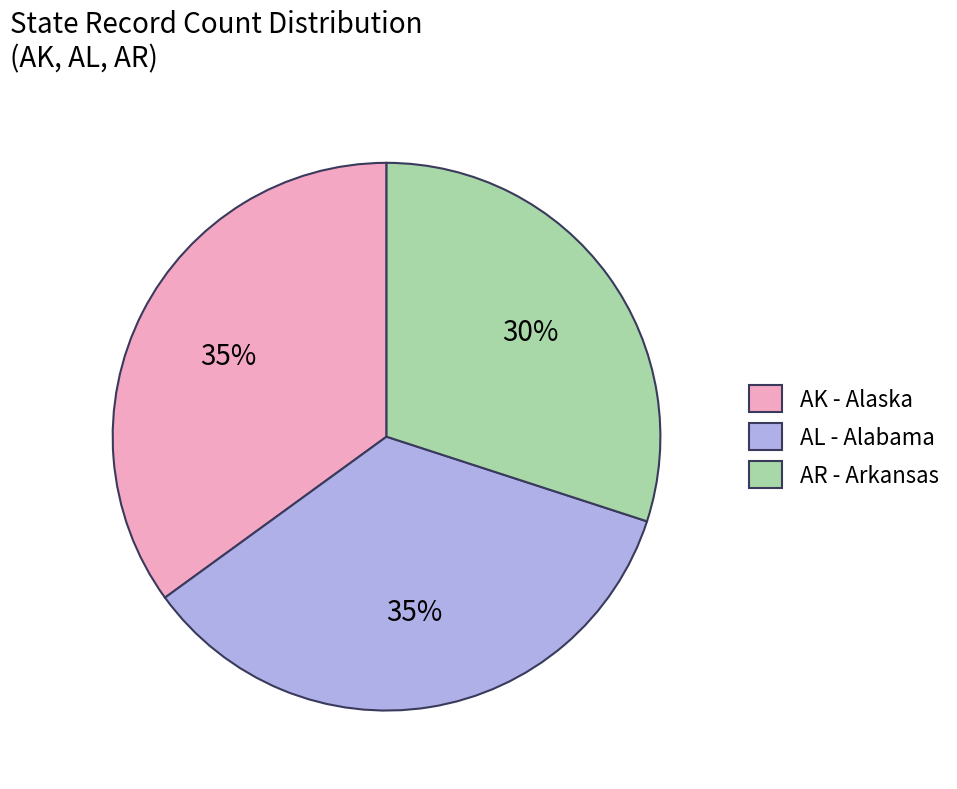

Is the sum of AL - Alabama and AK - Alaska greater than half?

Yes